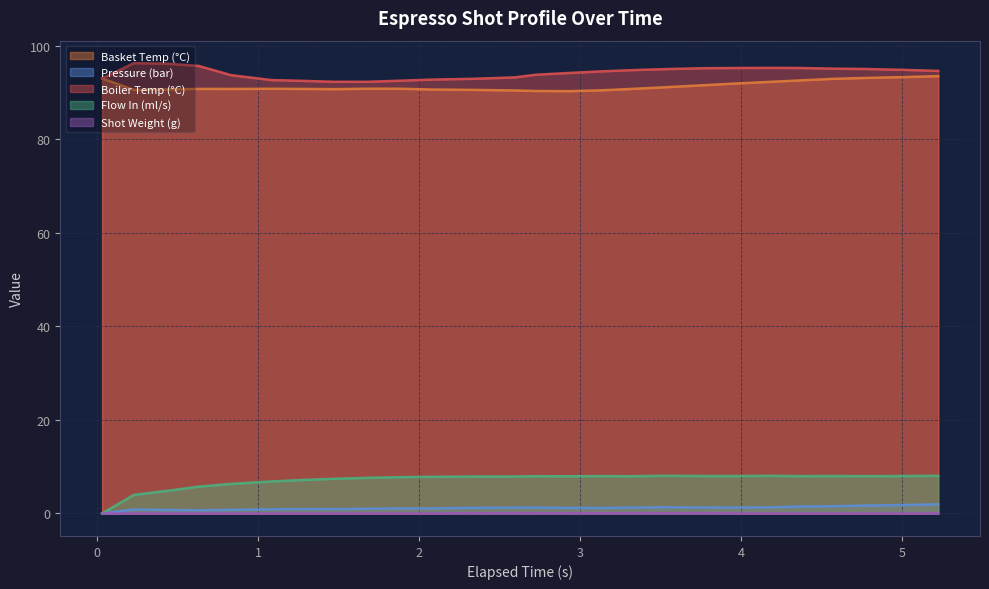

Does the chart display data point markers on the line(s)?

No